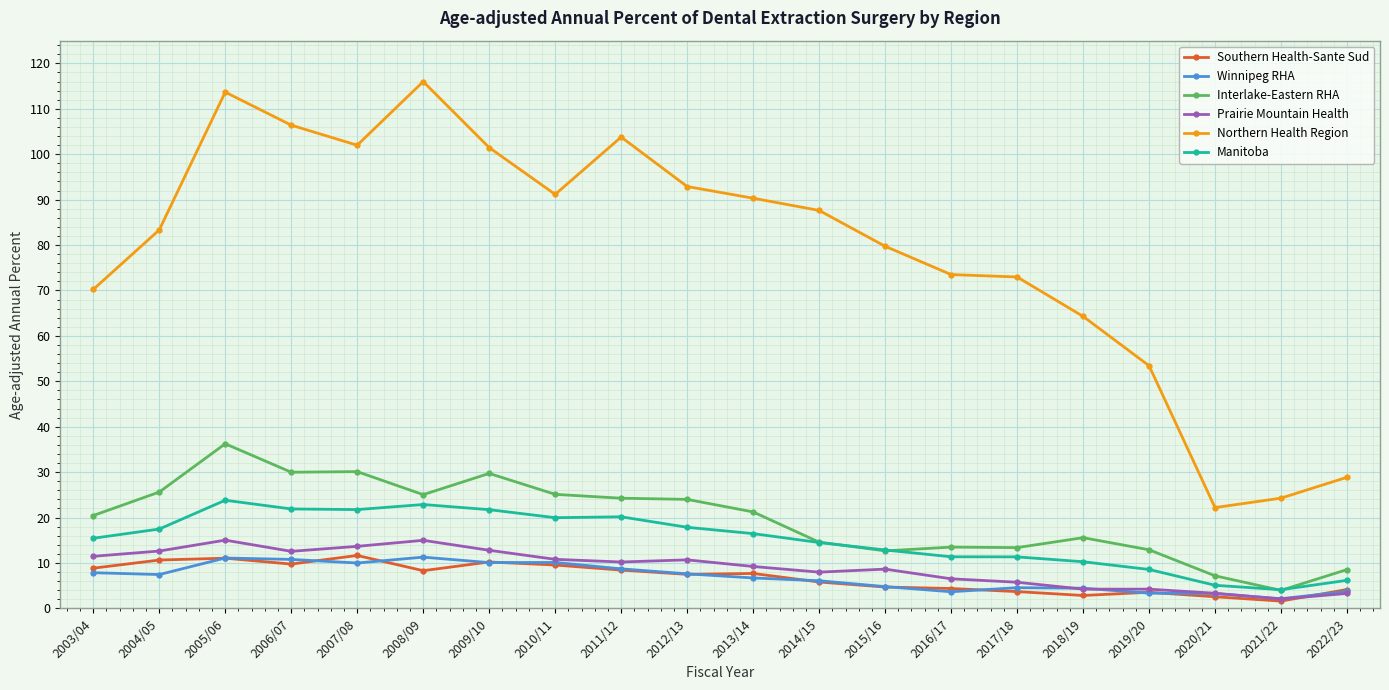

Is this an area chart (filled region under the line)?

No